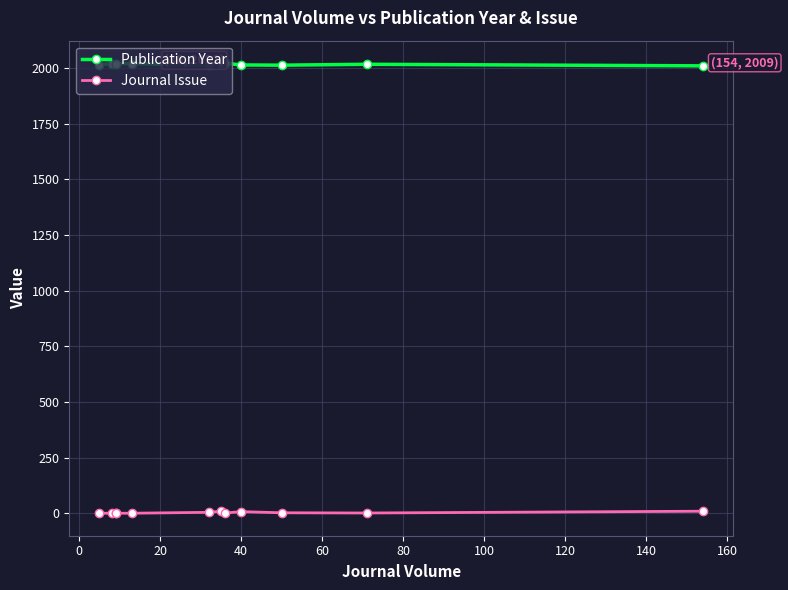

Is this an area chart (filled region under the line)?

No